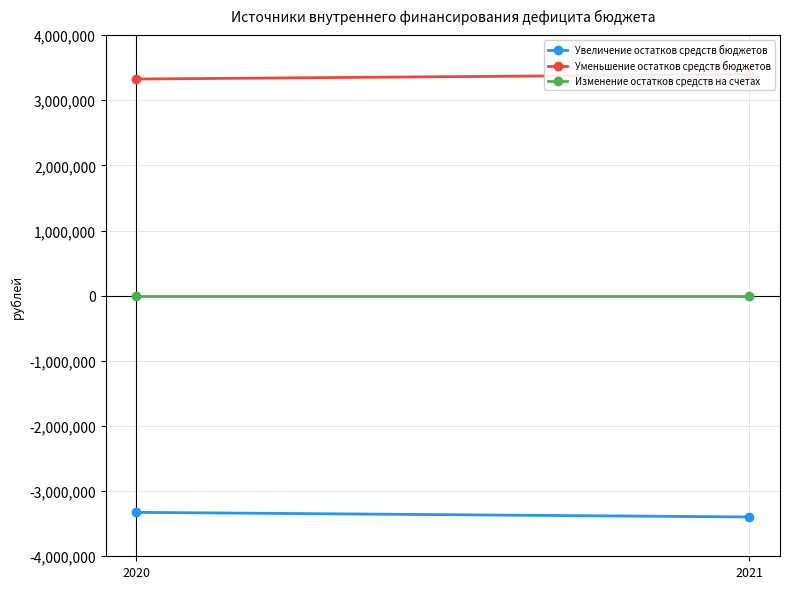

Which has a higher value, 2020 or 2021?

2020